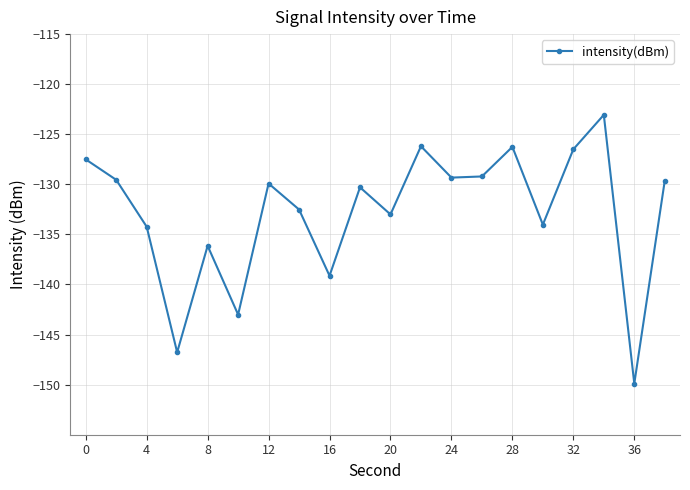

What is the value of the 3rd point from the left?

-134.2